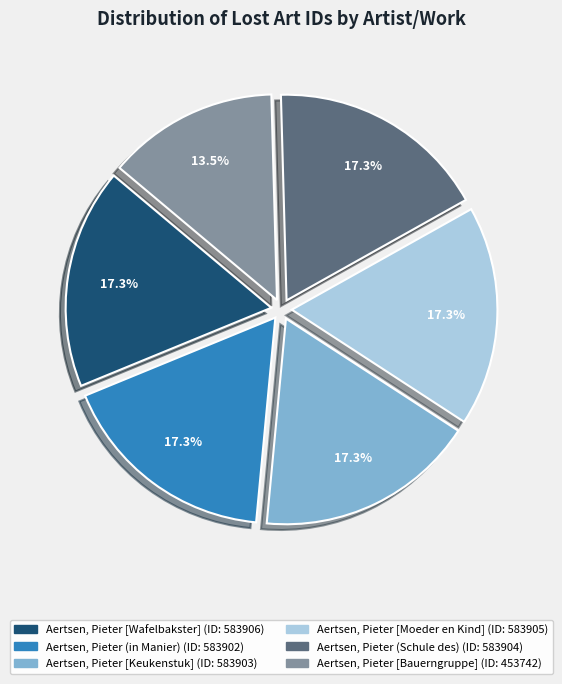

Between Aertsen, Pieter [Bauerngruppe] and Aertsen, Pieter [Wafelbakster], which is larger?

Aertsen, Pieter [Wafelbakster]